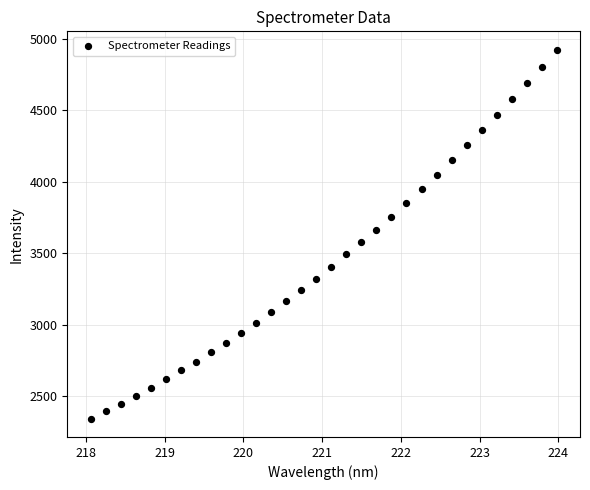

What is the range of X values (max minus min)?

5.9